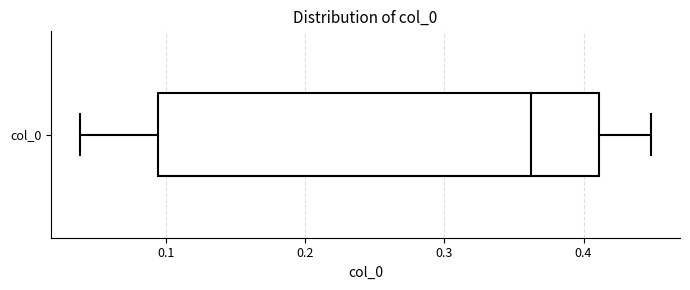

Read this box plot against the x-axis: the position of the median line, the range covered by the box, and the ends of both whiskers. The values are not printed on the chart, so give them approximately, as read against the axis.

median 0.36, box 0.09 to 0.41, whiskers 0.04 to 0.45